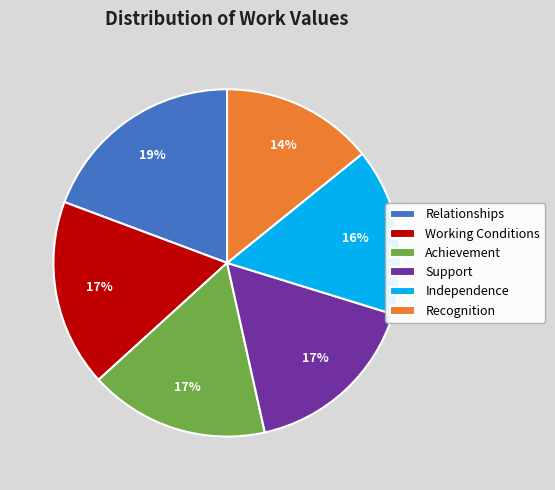

Which category has the biggest portion of the pie?

Relationships